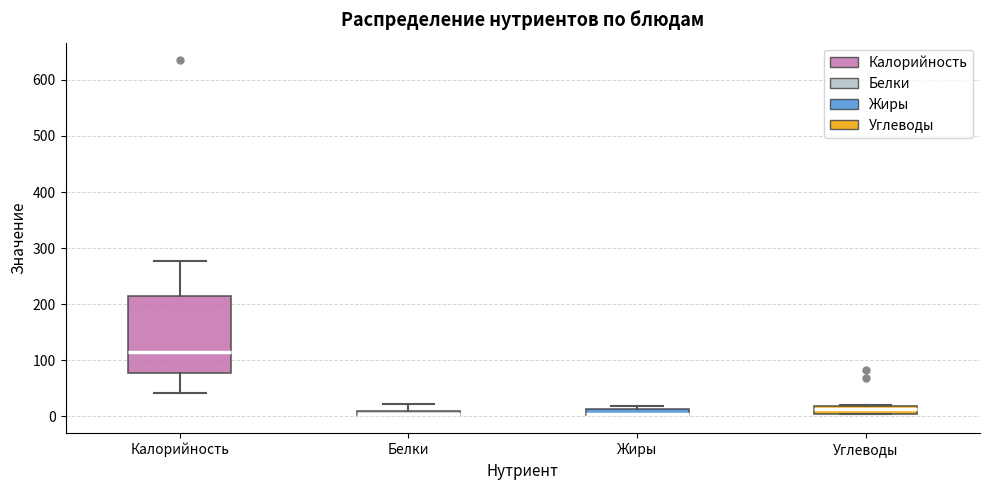

Comparing the boxes themselves (not the whiskers), which one is the tallest?

Калорийность